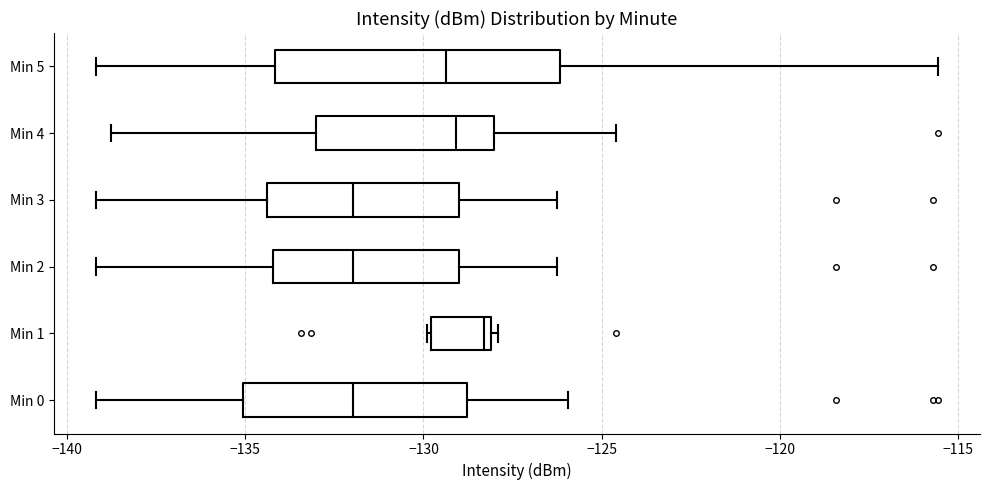

Where is the left edge of the box for Min 0 on the x-axis? The values are not printed on the chart, so give them approximately, as read against the axis.

-135.0